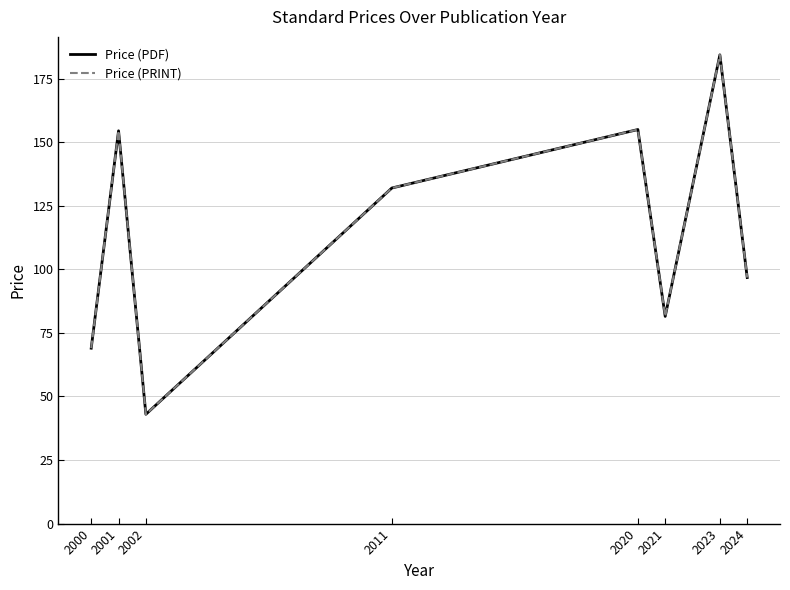

In Price (PDF), how many points are higher than both neighbors (excluding endpoints)?

3